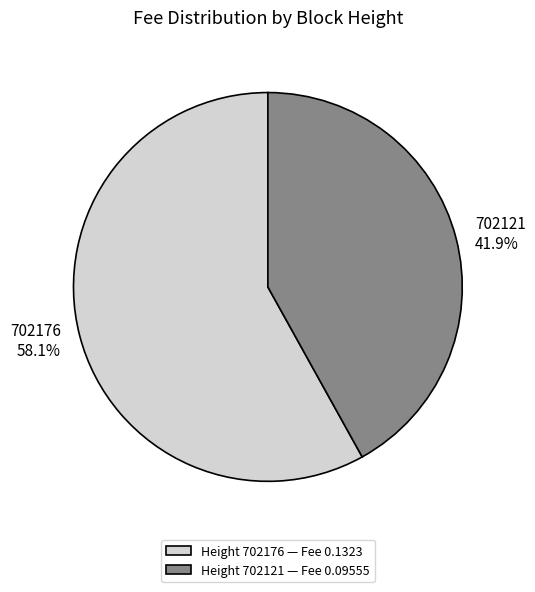

Which slice represents more than half of the pie?

702176